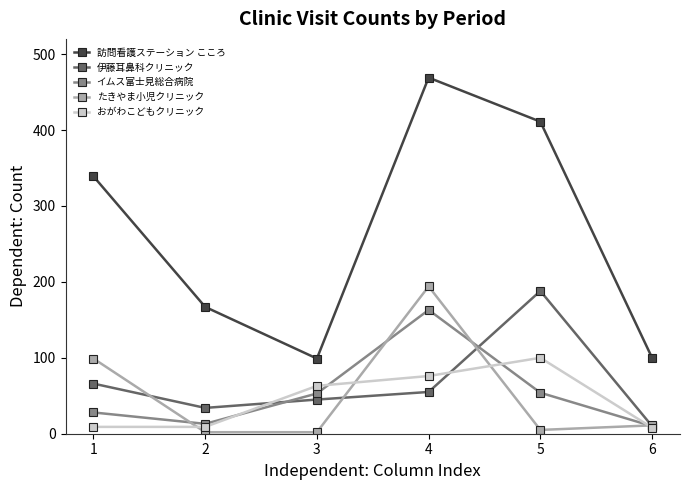

Is it true that 訪問看護ステーション こころ equals 152 at 3?

False